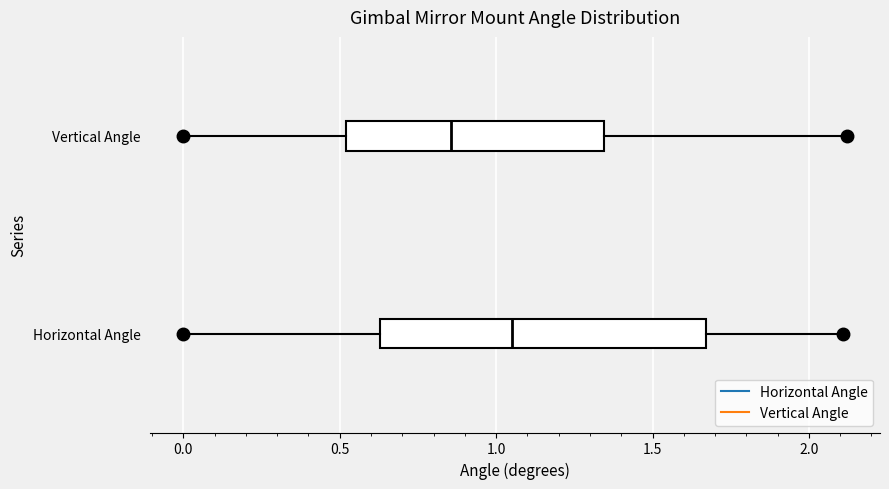

Where does the right whisker of the box for Vertical Angle end on the x-axis? The values are not printed on the chart, so give them approximately, as read against the axis.

2.10